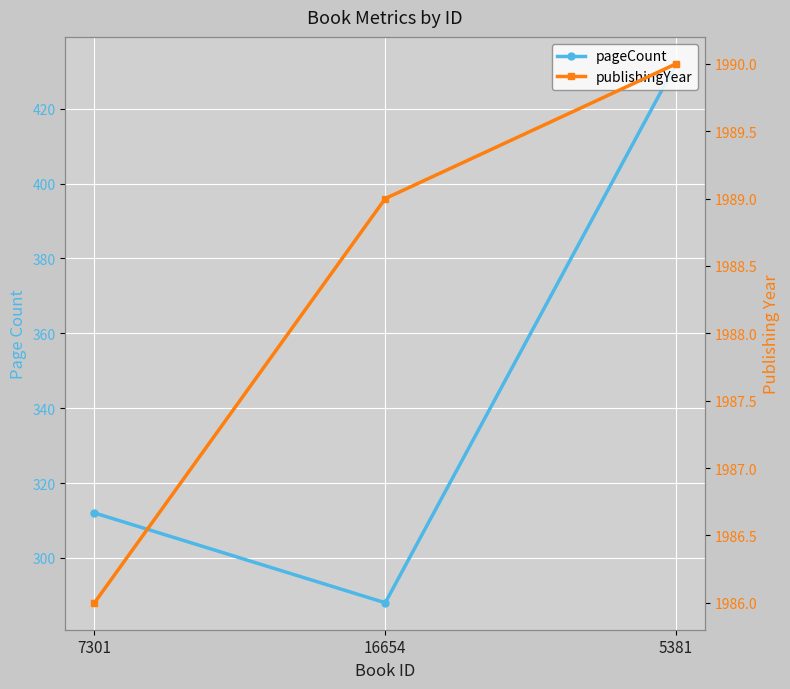

What is the value of the pageCount point at the 3rd from the left?

432